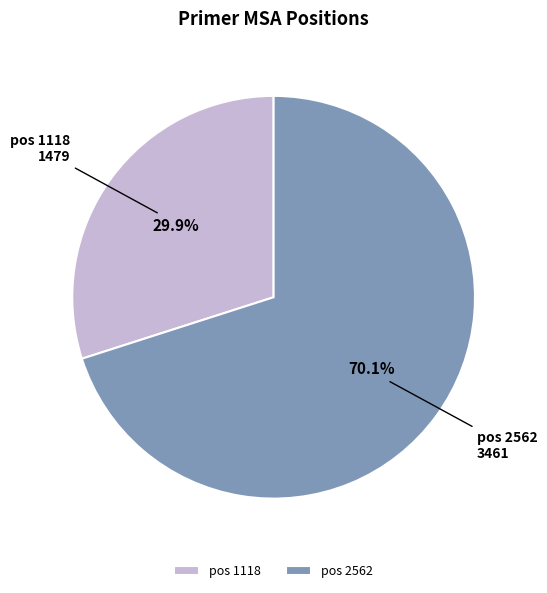

Approximately how many times larger is the value at pos 2562 compared to pos 1118?

2.3